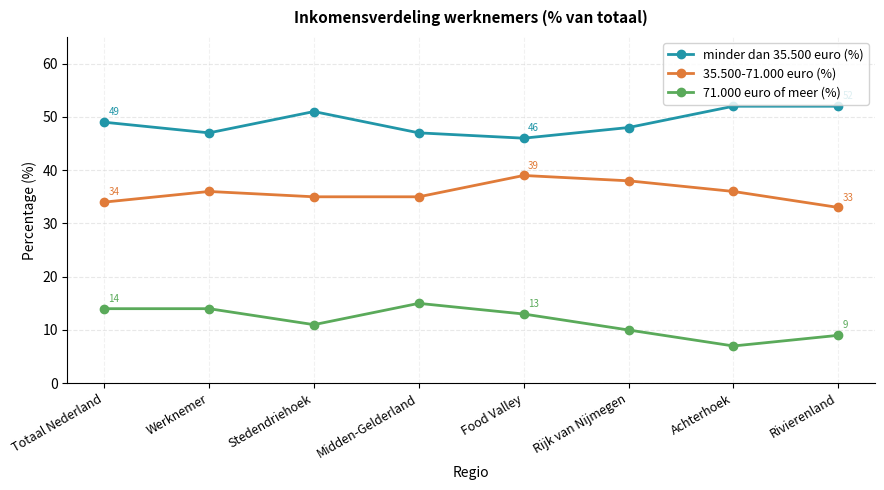

What is the label of the 8th point from the right?

Totaal Nederland